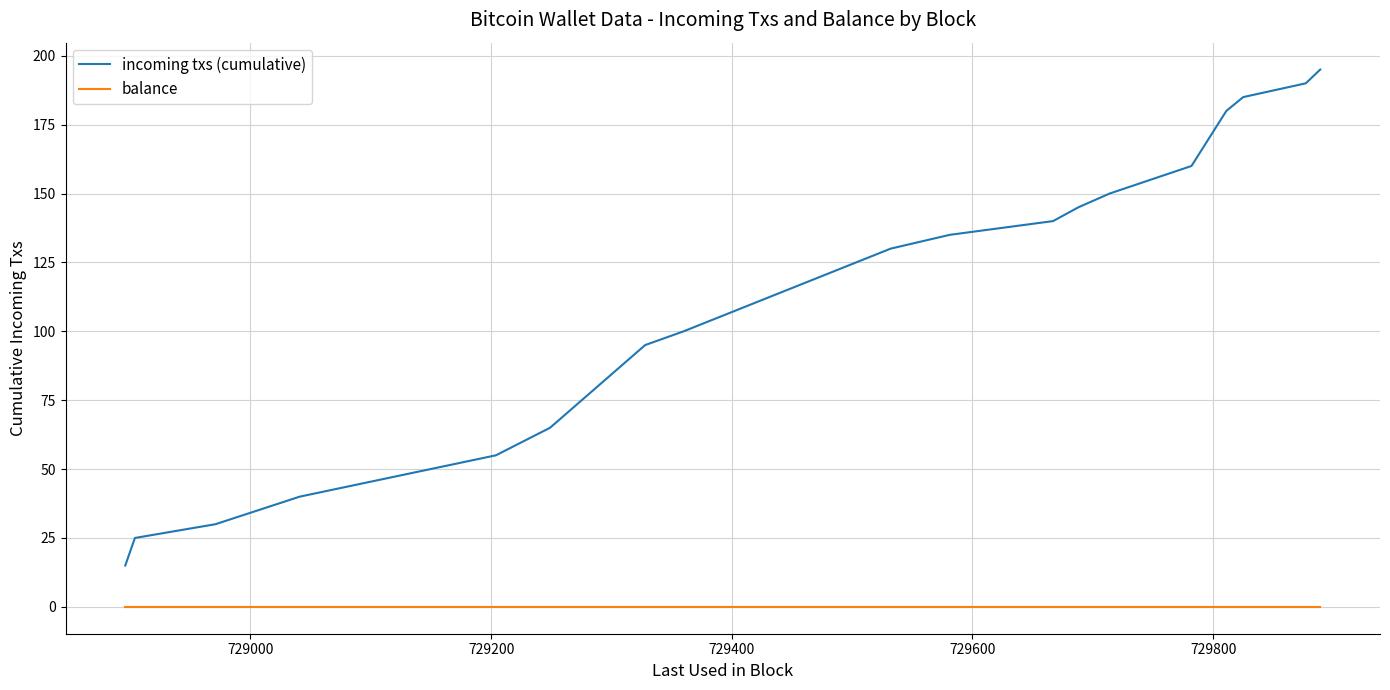

True or false: incoming txs (cumulative) and balance cross at least once.

False